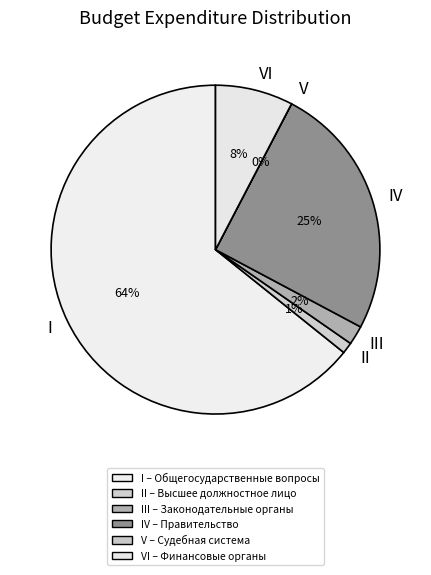

True or false: III accounts for 9% of the total.

False